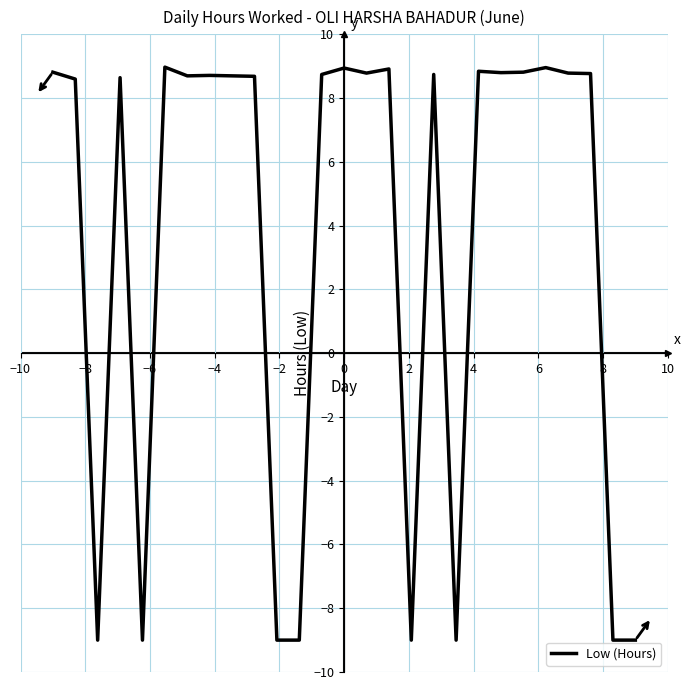

What is the difference between the maximum and minimum values?

18.0